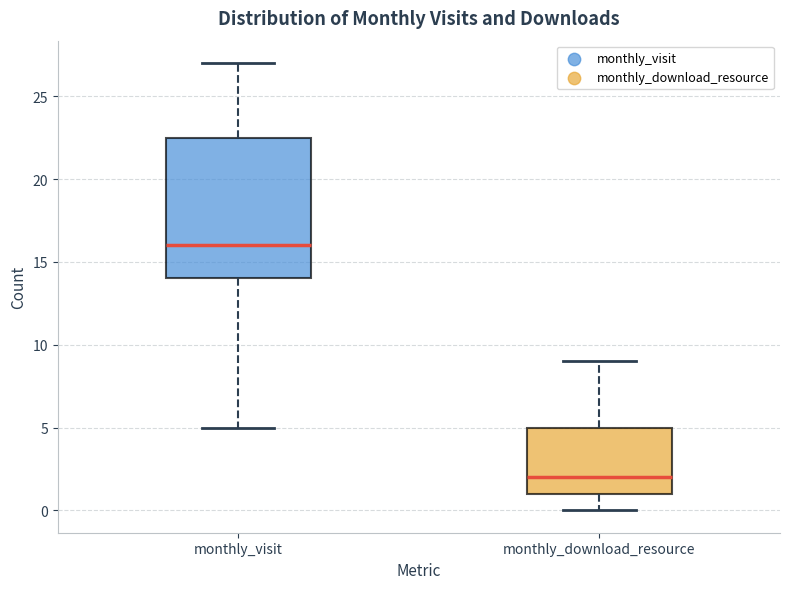

Reading left to right, transcribe this box plot: for each box, give where its median line is, the range the box spans, and where its two whiskers end, as read against the y-axis. The values are not printed on the chart, so give them approximately, as read against the axis.

monthly_visit: median 16.0, box 14.0 to 22.5, whiskers 5.0 to 27.0
monthly_download_resource: median 2.0, box 1.0 to 5.0, whiskers 0.0 to 9.0